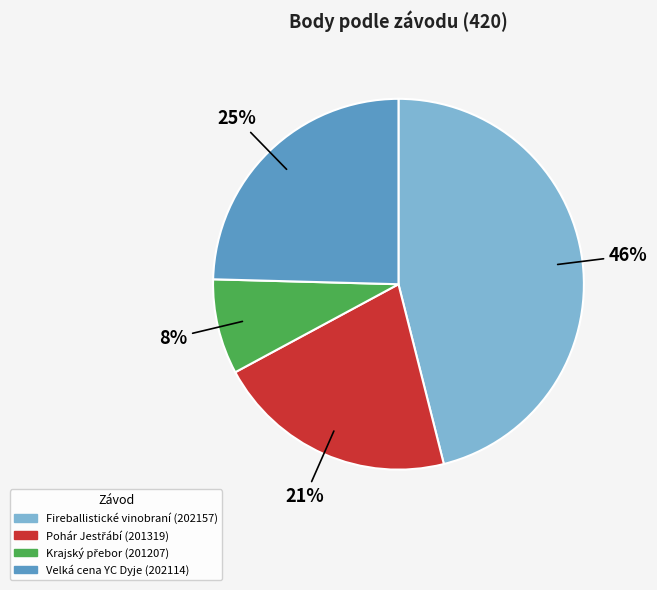

Is it true that Velká cena YC Dyje (202114) is 25% of the pie?

True